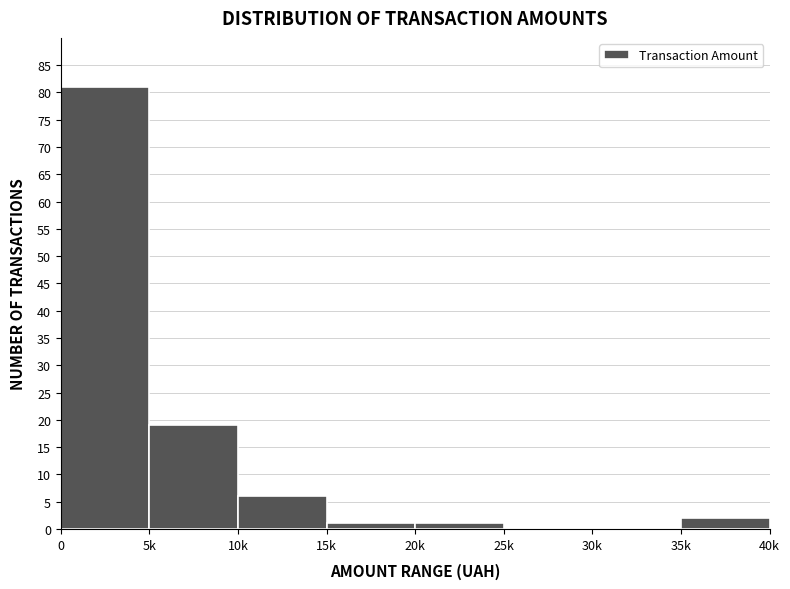

Reading left to right, list all the values displayed in this chart.

0=81	5k=19	10k=6	15k=1	20k=1	25k=0	30k=0	35k=2